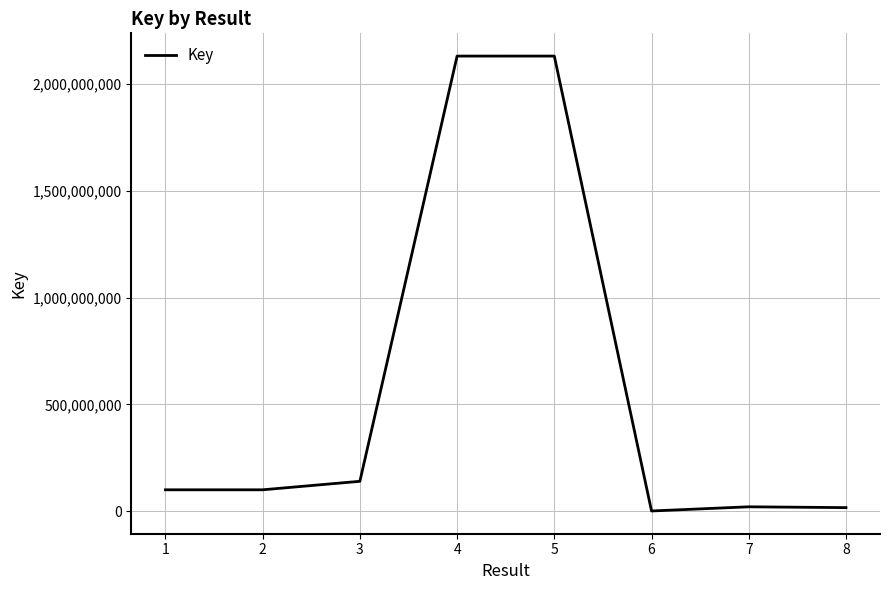

True or false: the data has more than 0 interior local peaks.

True